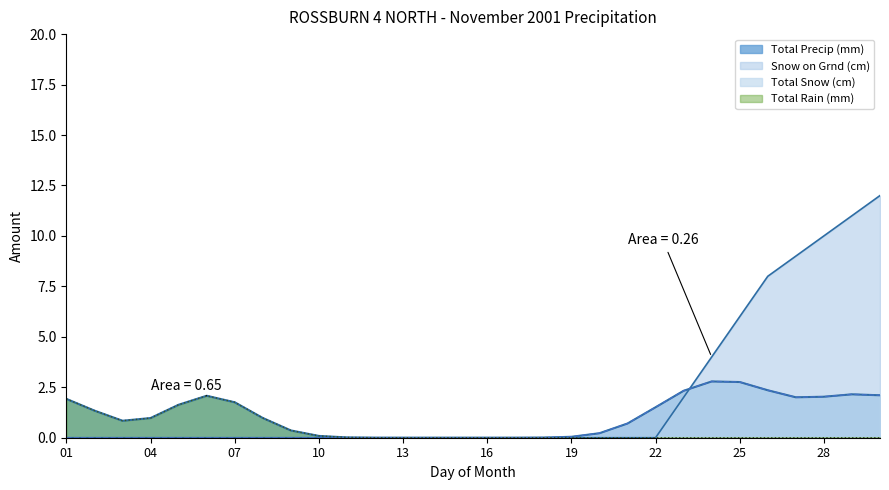

The value of Total Snow (cm) at 07 is 0.0. True or false?

True